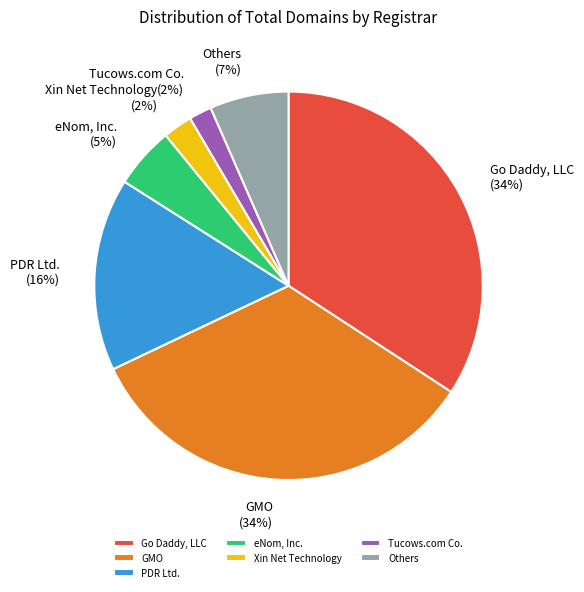

What is the ratio of the value at Tucows.com Co. (2%) to the value at eNom, Inc. (5%)?

0.4